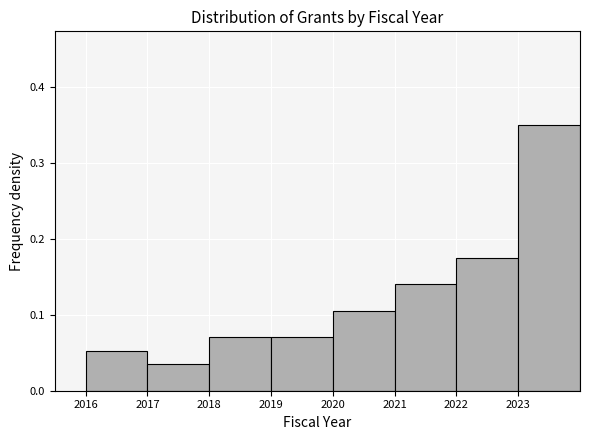

Which range on the x-axis has the tallest bar?

2023 to 2024